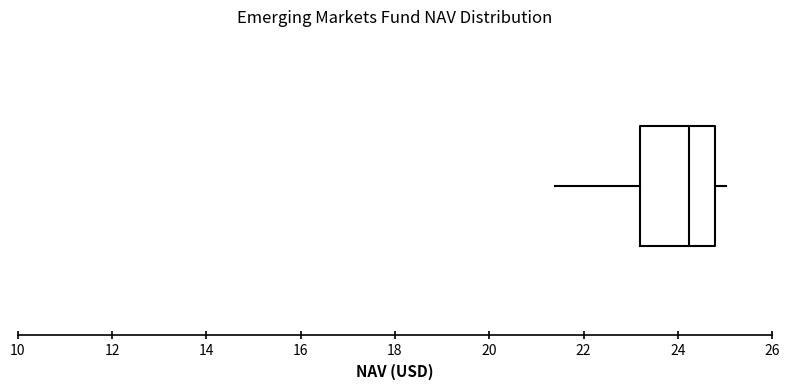

Where does the right whisker of the box end on the x-axis? The values are not printed on the chart, so give them approximately, as read against the axis.

25.0